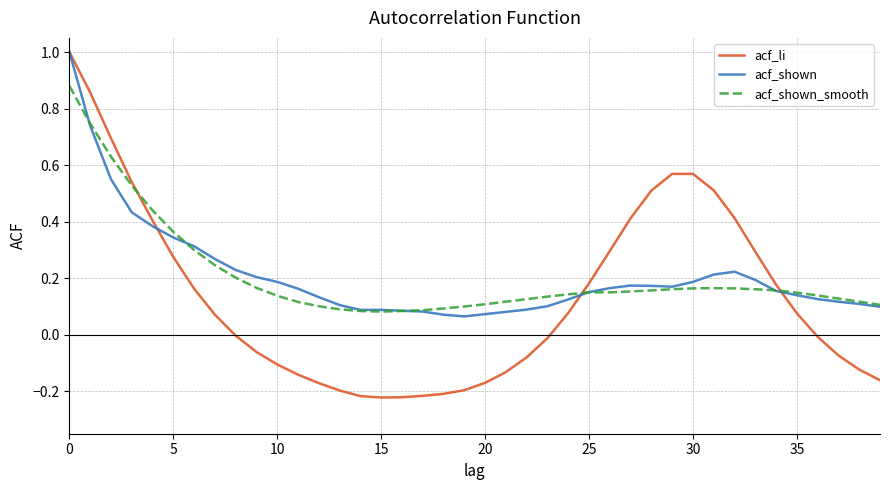

Which series has the widest spread of values?

acf_li